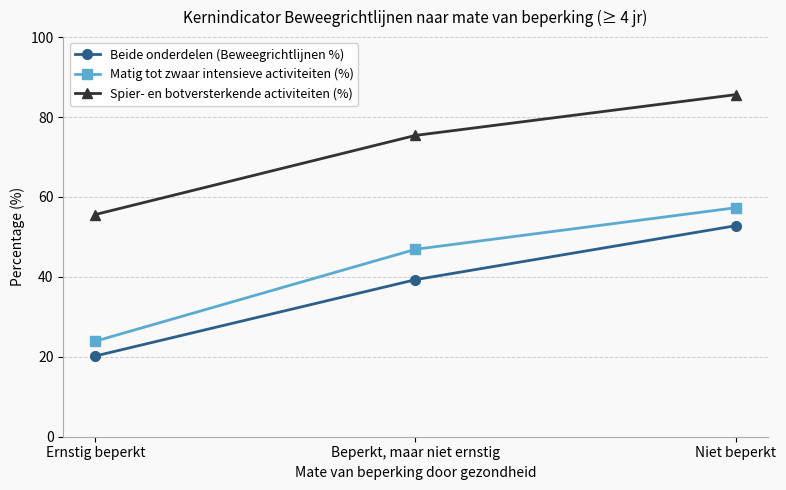

What is the label of the 2nd point from the right?

Beperkt, maar niet ernstig